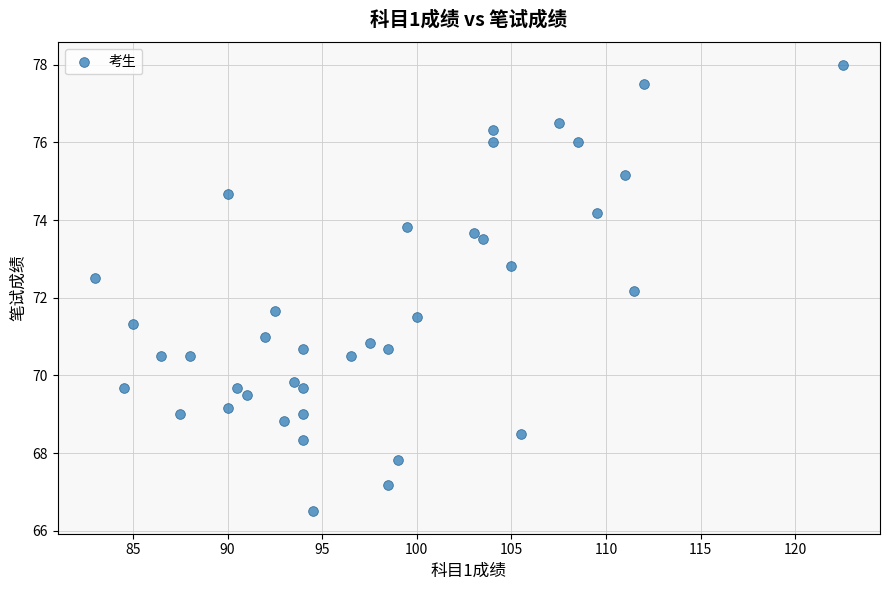

What Y value in the scatter plot is closest to 72?

72.2